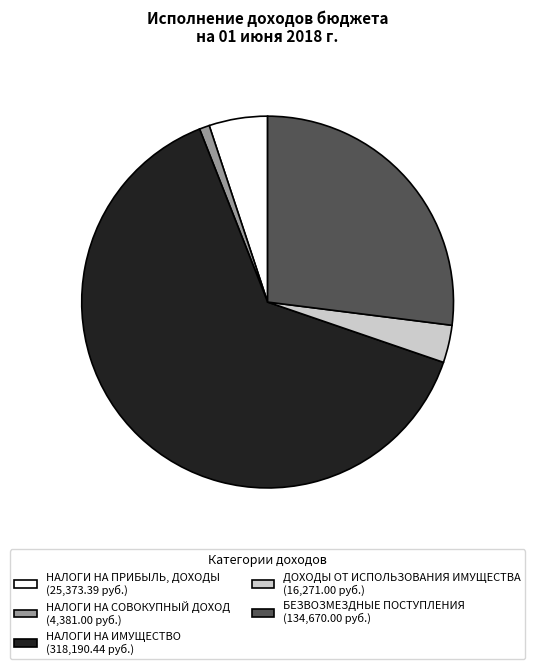

The НАЛОГИ НА СОВОКУПНЫЙ ДОХОД slice represents 1% of the pie. True or false?

True